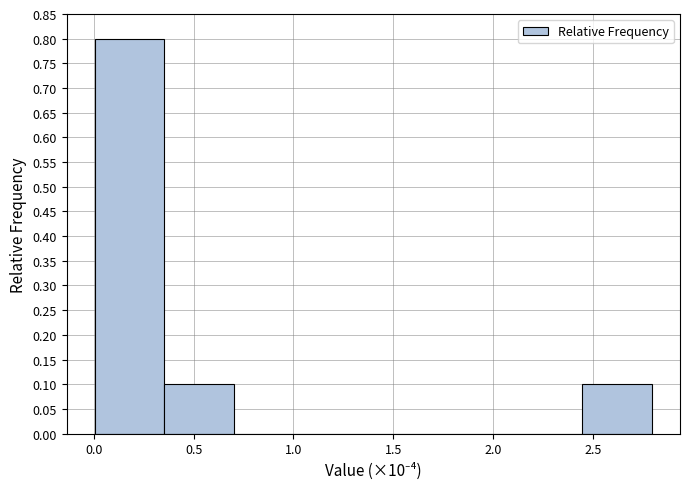

How tall is the bar that spans 0.35 to 0.70 on the x-axis? Neither the bar edges nor the heights are printed on the chart, so give them approximately, as read against the axes.

0.1